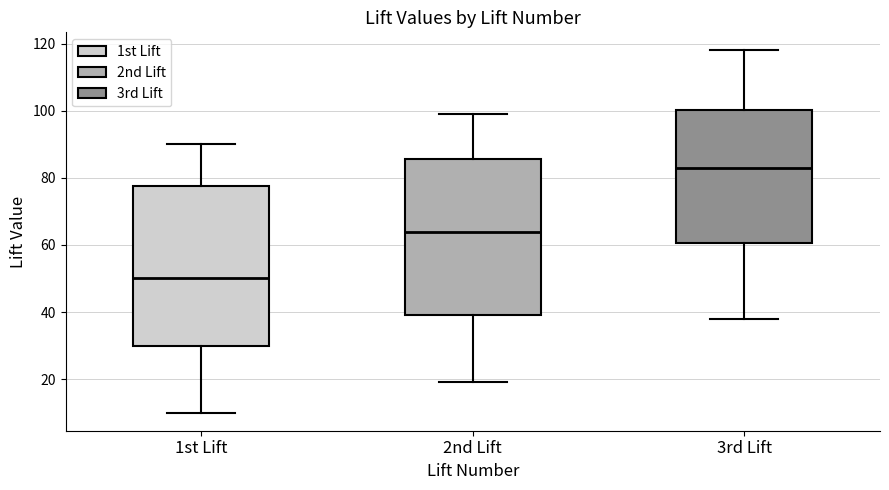

Which box has the lowest median line?

1st Lift